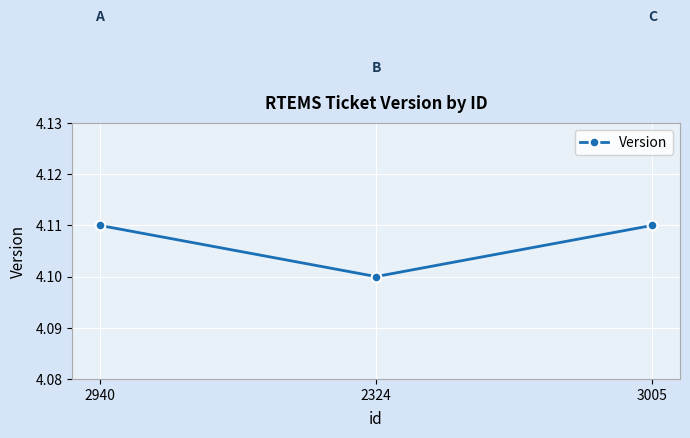

What is the label of the 2nd point from the left?

2324